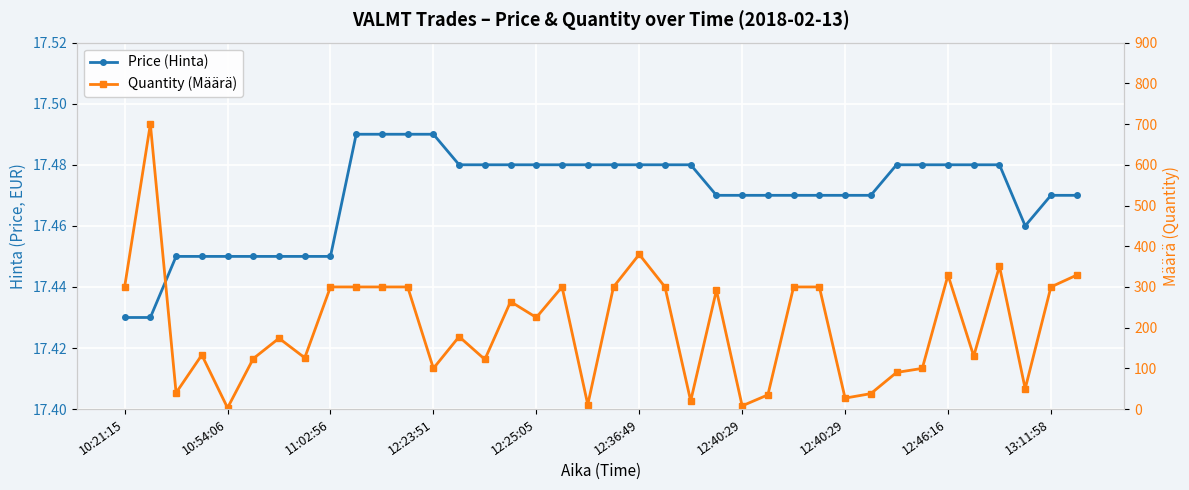

Rank the series by their maximum value, from lowest to highest.

Price (Hinta), Quantity (Määrä)